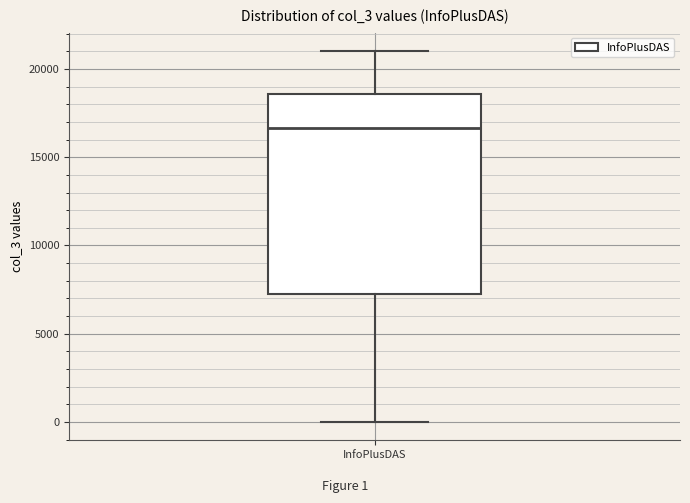

Where is the upper edge of the box for InfoPlusDAS on the y-axis? The values are not printed on the chart, so give them approximately, as read against the axis.

18500